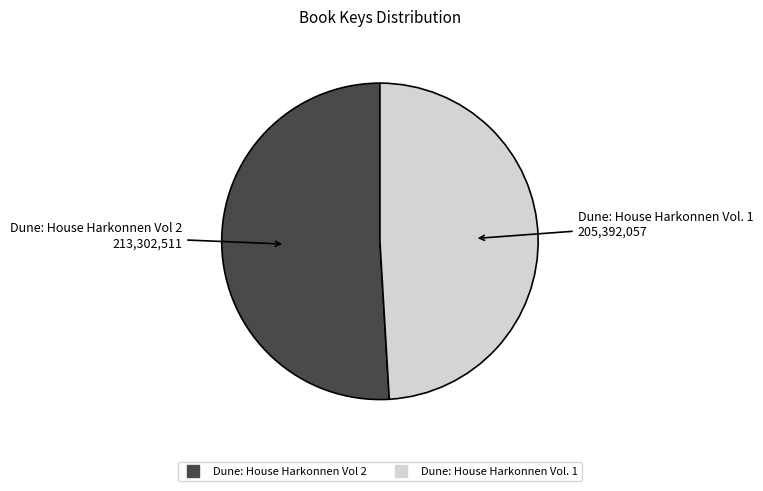

Rank the categories by value from lowest to highest.

Dune: House Harkonnen Vol. 1, Dune: House Harkonnen Vol 2